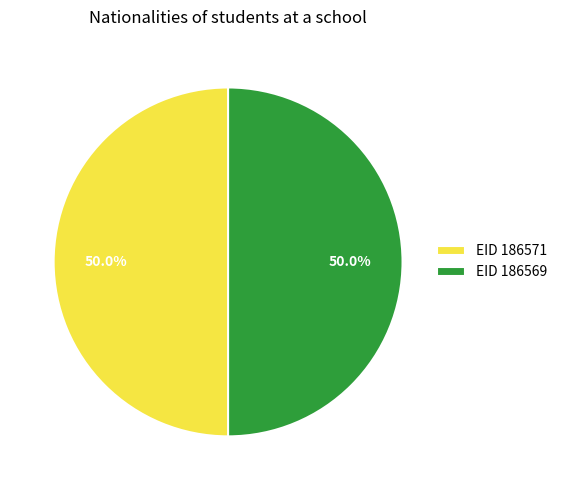

What percentage do EID 186571 and EID 186569 together represent?

100.0%